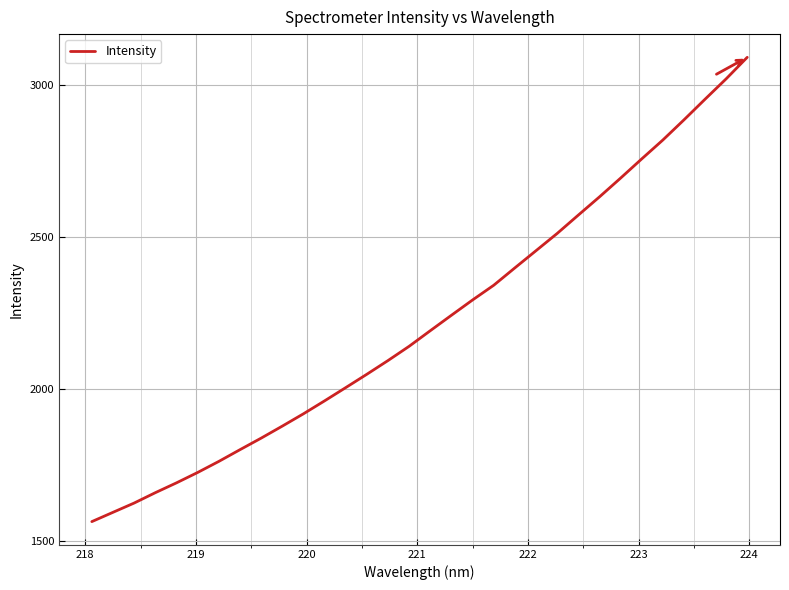

What is the smallest value displayed?

1564.8